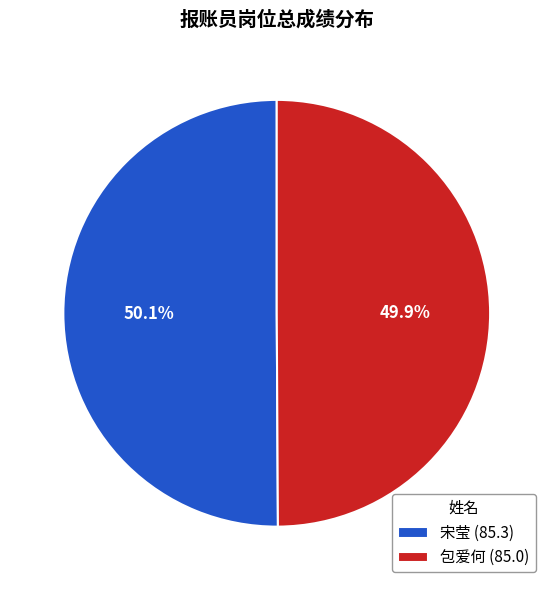

What is the ratio of the value at 包爱何 to the value at 宋莹?

1.0